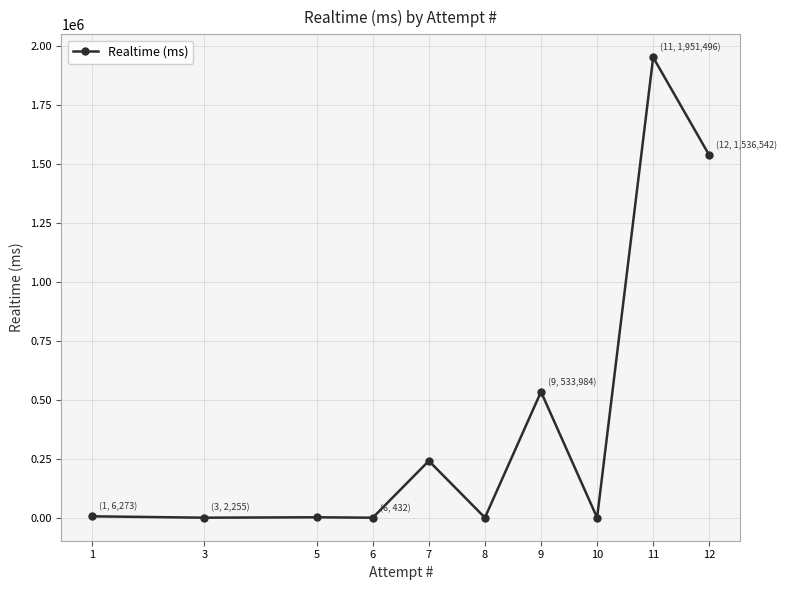

What is the maximum value shown in the chart?

1951496